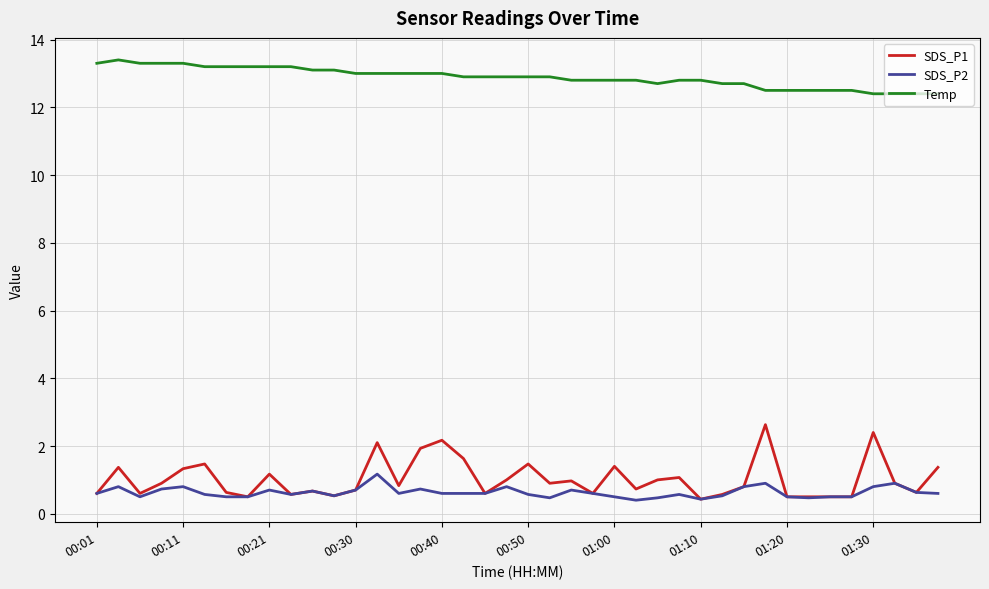

Which series has the largest total across all categories?

Temp